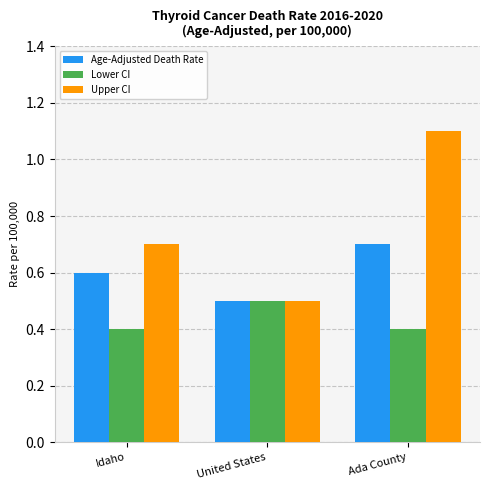

Is it true that Lower CI equals 0.5 at United States?

True